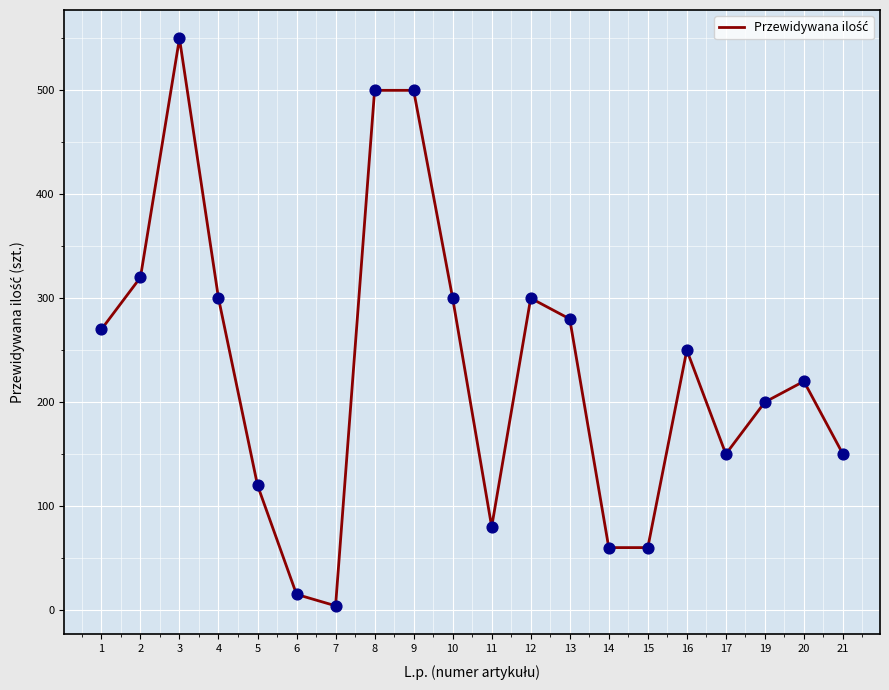

What is the ratio of the value at 8 to the value at 16?

2.0